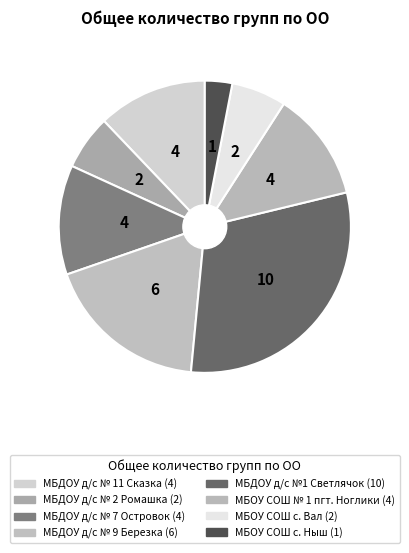

To the nearest percent, what is the difference between the largest and smallest slice percentages?

27%